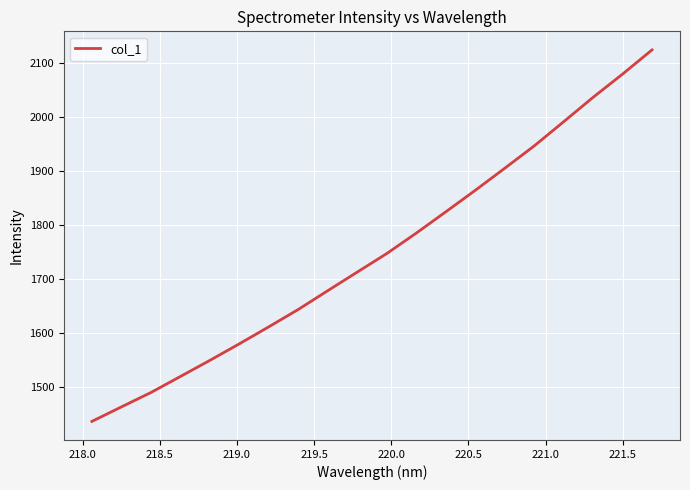

What is the smallest value displayed?

1435.7